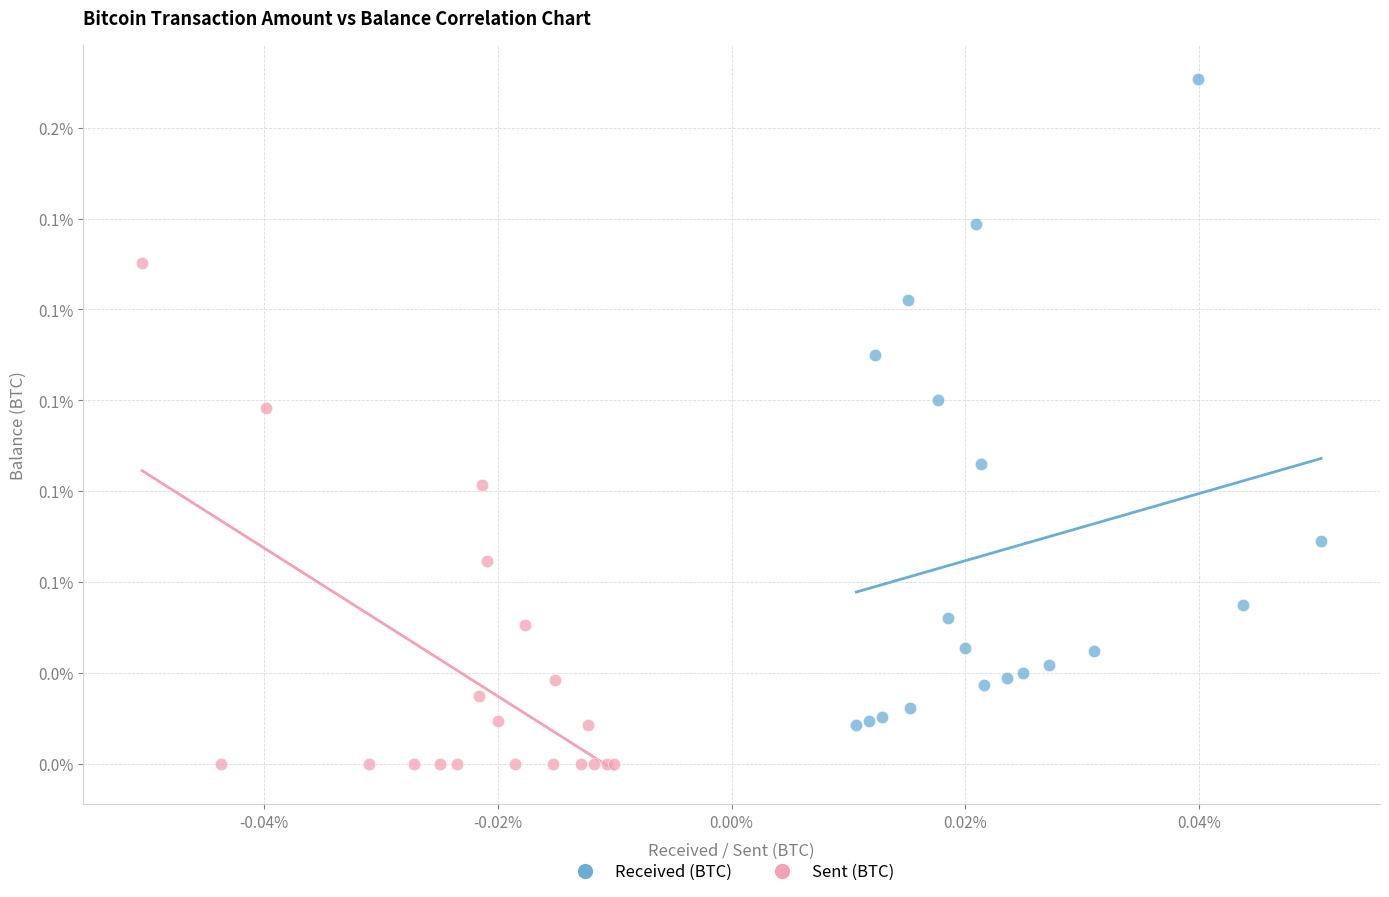

What are all the series names shown in the legend?

Received (BTC), Sent (BTC)